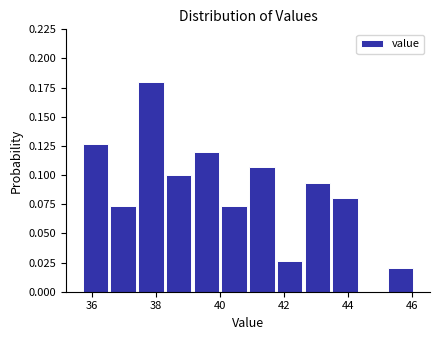

Reading left to right, list every bar in this chart as the range it spans on the x-axis followed by its height. Neither the bar edges nor the heights are printed on the chart, so give them approximately, as read against the axes.

35.6 to 36.6: 0.125
36.6 to 37.4: 0.075
37.4 to 38.2: 0.180
38.2 to 39.2: 0.100
39.2 to 40.0: 0.120
40.0 to 40.8: 0.075
40.8 to 41.8: 0.105
41.8 to 42.6: 0.025
42.6 to 43.4: 0.095
43.4 to 44.4: 0.080
44.4 to 45.2: 0
45.2 to 46.0: 0.020